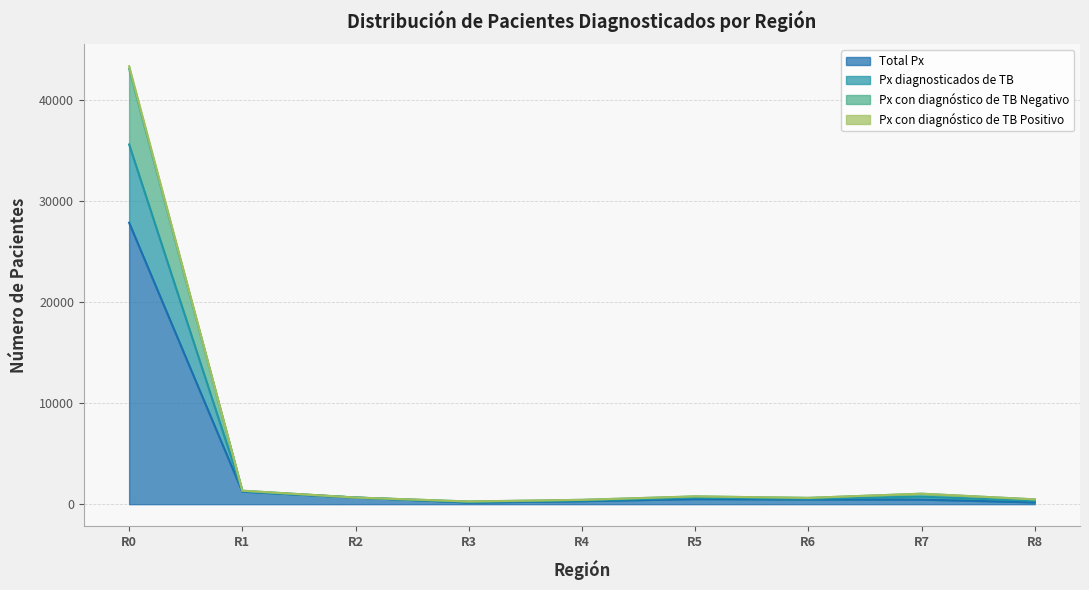

What is the difference between the second highest and minimum values in the Total Px series?

1075